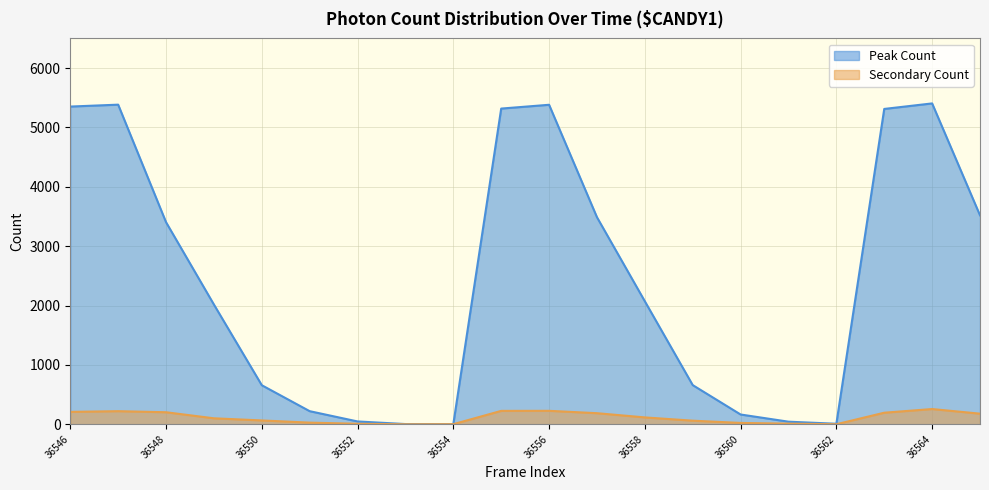

What are all the series names shown in the legend?

Peak Count, Secondary Count